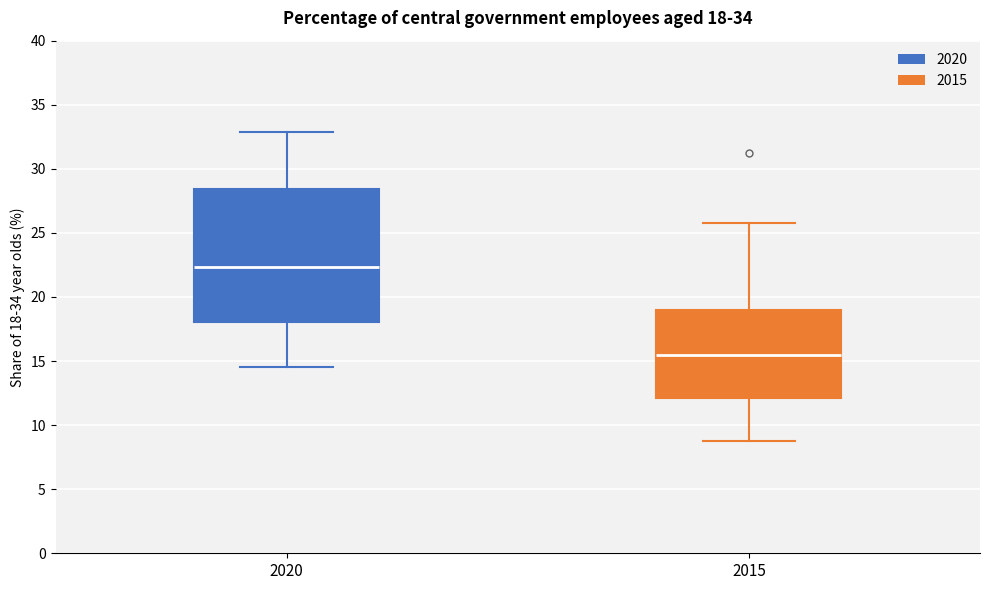

Comparing the boxes themselves (not the whiskers), which one is the tallest?

2020